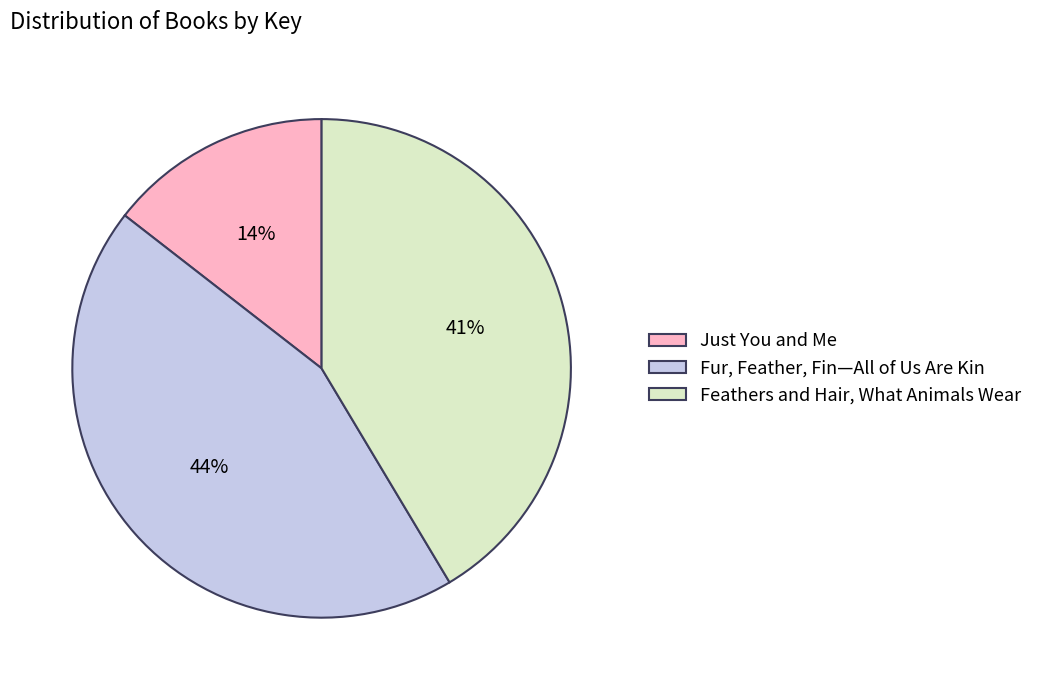

Between Feathers and Hair, What Animals Wear and Just You and Me, which is larger?

Feathers and Hair, What Animals Wear